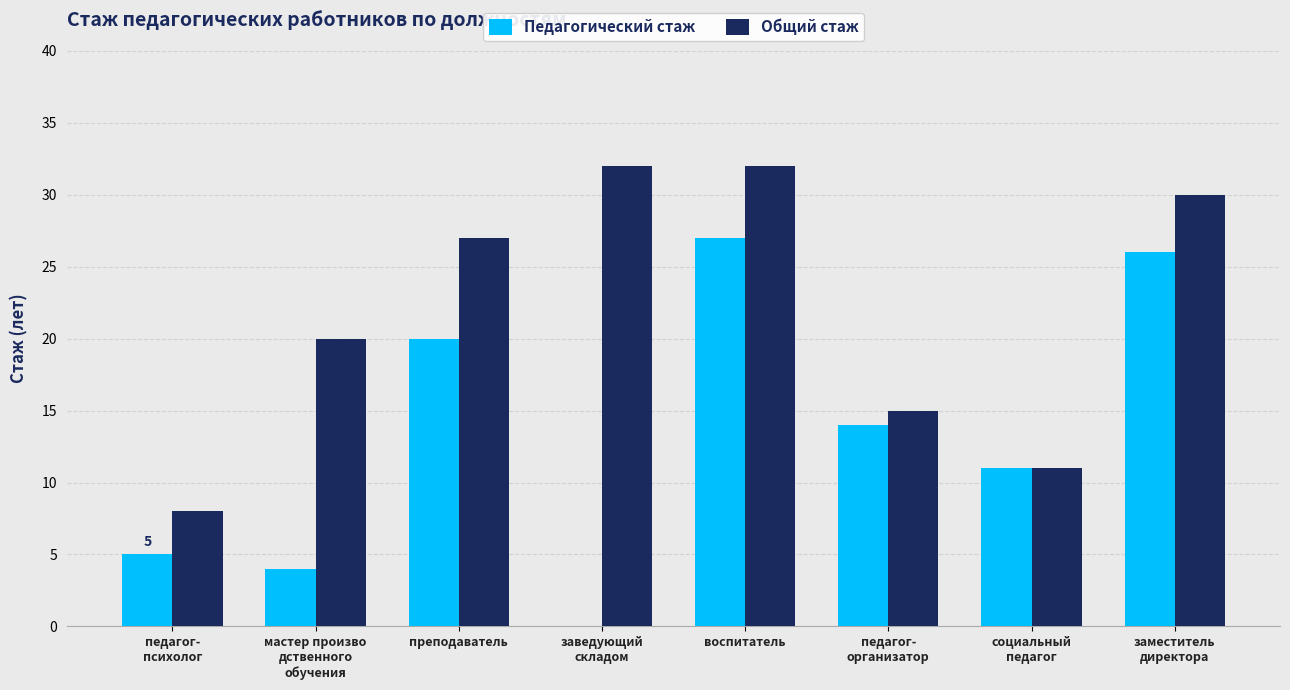

The value of Общий стаж at заведующий
складом is 32. True or false?

True